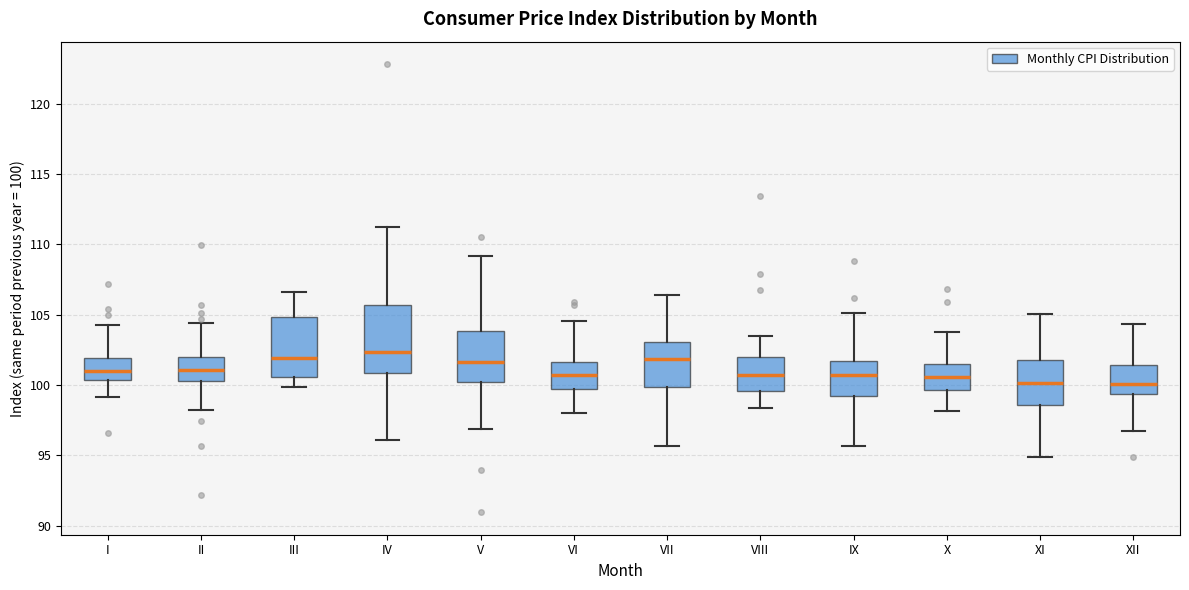

Reading left to right, read every box against the y-axis: the position of its median line, the range the box covers, and the ends of its whiskers. The values are not printed on the chart, so give them approximately, as read against the axis.

I: median 101.0, box 100.5 to 102.0, whiskers 99.0 to 104.5
II: median 101.0, box 100.5 to 102.0, whiskers 98.5 to 104.5
III: median 102.0, box 100.5 to 105.0, whiskers 100.0 to 106.5
IV: median 102.5, box 101.0 to 105.5, whiskers 96.0 to 111.0
V: median 101.5, box 100.0 to 104.0, whiskers 97.0 to 109.0
VI: median 100.5, box 99.5 to 101.5, whiskers 98.0 to 104.5
VII: median 102.0, box 100.0 to 103.0, whiskers 95.5 to 106.5
VIII: median 100.5, box 99.5 to 102.0, whiskers 98.5 to 103.5
IX: median 100.5, box 99.0 to 101.5, whiskers 95.5 to 105.0
X: median 100.5, box 99.5 to 101.5, whiskers 98.0 to 103.5
XI: median 100.0, box 98.5 to 102.0, whiskers 95.0 to 105.0
XII: median 100.0, box 99.5 to 101.5, whiskers 96.5 to 104.5